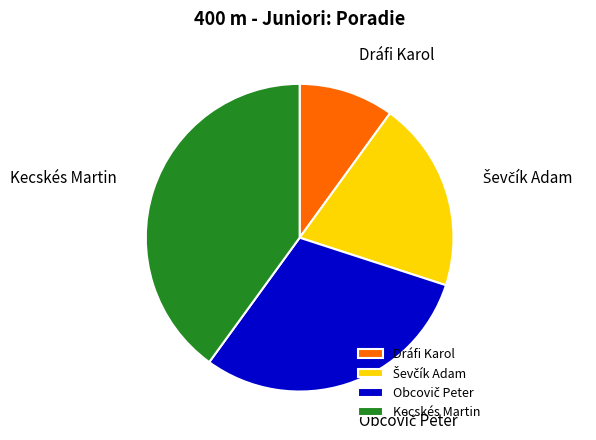

The Kecskés Martin slice represents 33% of the pie. True or false?

False